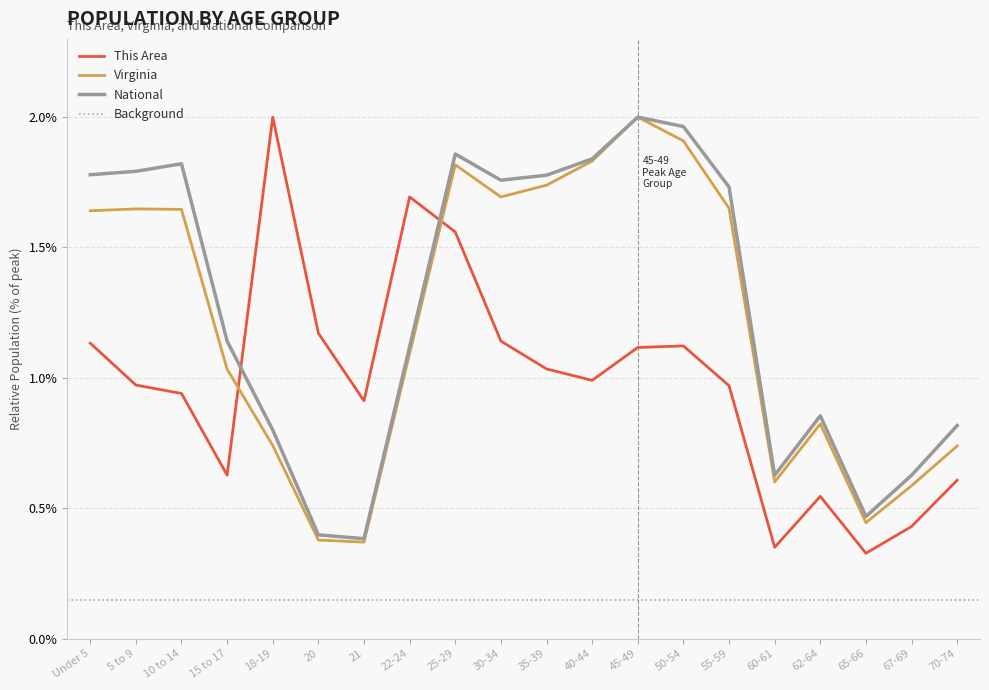

Reading left to right, transcribe all the data shown in this chart.

This Area: Under 5=1.1	5 to 9=1.0	10 to 14=0.9	15 to 17=0.6	18-19=2.0	20=1.2	21=0.9	22-24=1.7	25-29=1.6	30-34=1.1	35-39=1.0	40-44=1.0	45-49=1.1	50-54=1.1	55-59=1.0	60-61=0.4	62-64=0.5	65-66=0.3	67-69=0.4	70-74=0.6
Virginia: Under 5=1.6	5 to 9=1.6	10 to 14=1.6	15 to 17=1.0	18-19=0.7	20=0.4	21=0.4	22-24=1.1	25-29=1.8	30-34=1.7	35-39=1.7	40-44=1.8	45-49=2.0	50-54=1.9	55-59=1.7	60-61=0.6	62-64=0.8	65-66=0.4	67-69=0.6	70-74=0.7
National: Under 5=1.8	5 to 9=1.8	10 to 14=1.8	15 to 17=1.1	18-19=0.8	20=0.4	21=0.4	22-24=1.1	25-29=1.9	30-34=1.8	35-39=1.8	40-44=1.8	45-49=2.0	50-54=2.0	55-59=1.7	60-61=0.6	62-64=0.9	65-66=0.5	67-69=0.6	70-74=0.8